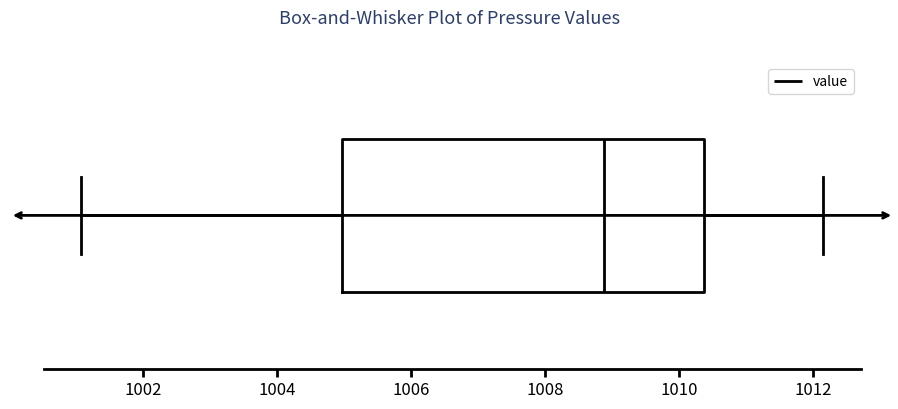

Read this box plot against the x-axis: the position of the median line, the range covered by the box, and the ends of both whiskers. The values are not printed on the chart, so give them approximately, as read against the axis.

median 1008.8, box 1005.0 to 1010.4, whiskers 1001.0 to 1012.2